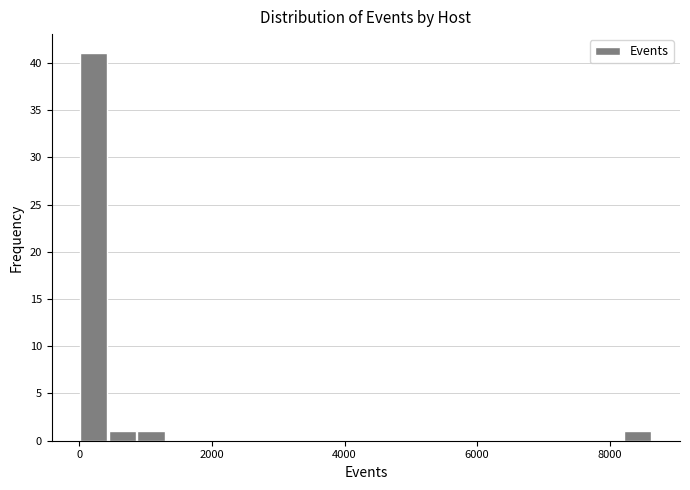

Read against the x-axis, roughly where is the centre of the tallest bar?

200